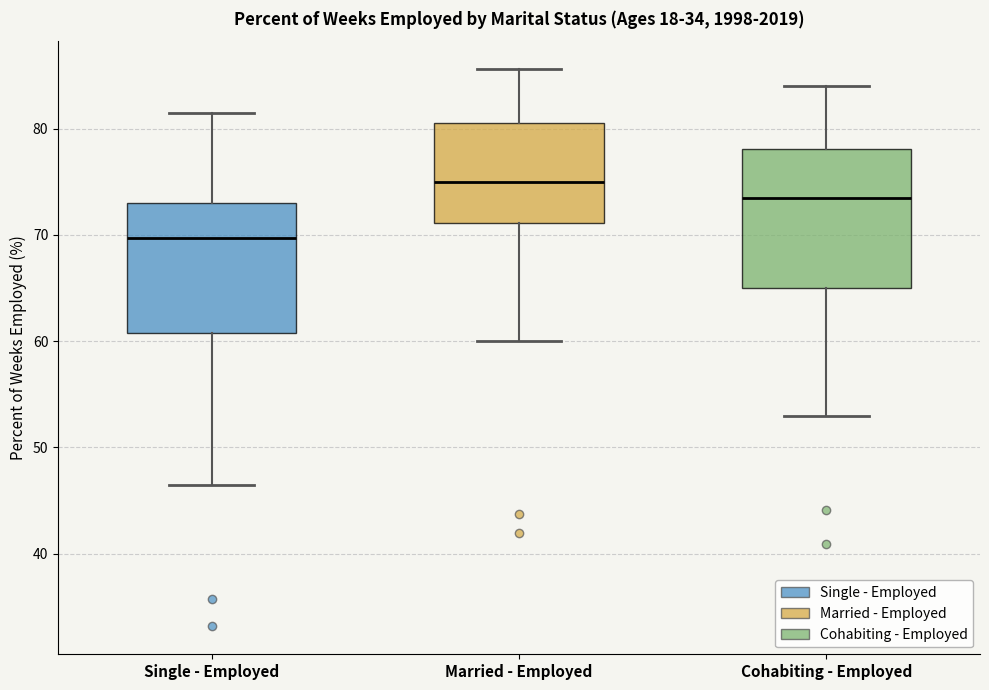

Which box has the lowest median line?

Single - Employed